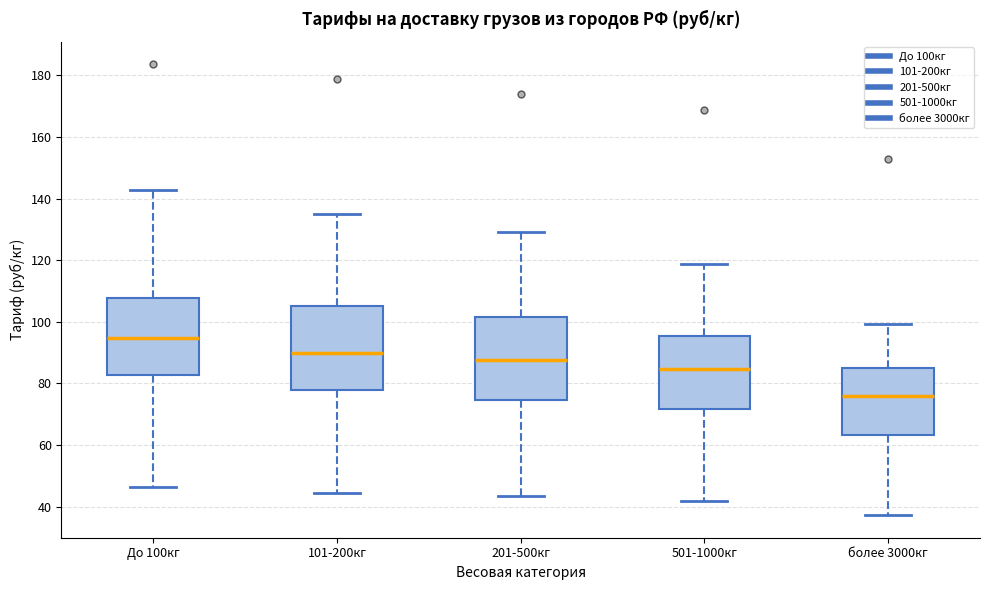

Where does the median line of the box for До 100кг sit on the y-axis? The values are not printed on the chart, so give them approximately, as read against the axis.

94